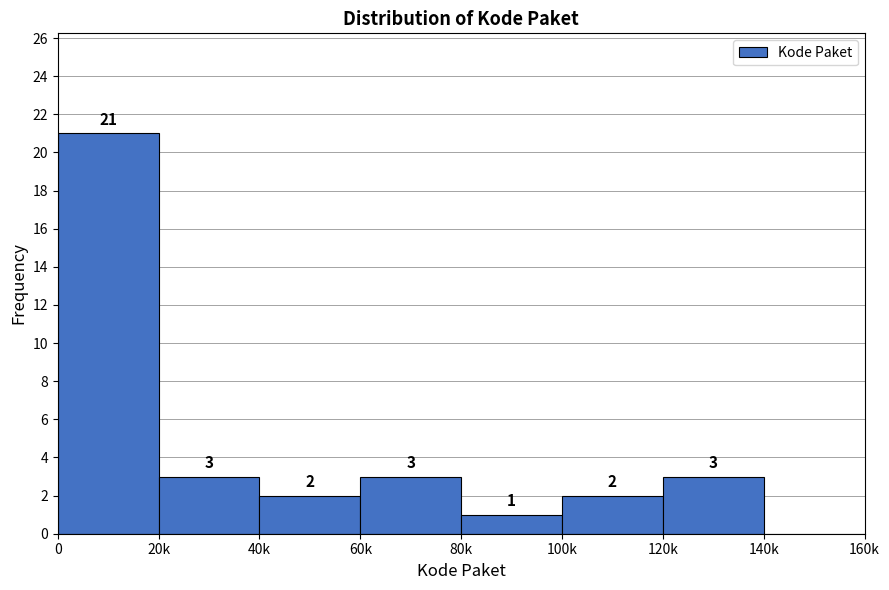

Reading left to right, extract all data points from this chart.

0=21	20k=3	40k=2	60k=3	80k=1	100k=2	120k=3	140k=0